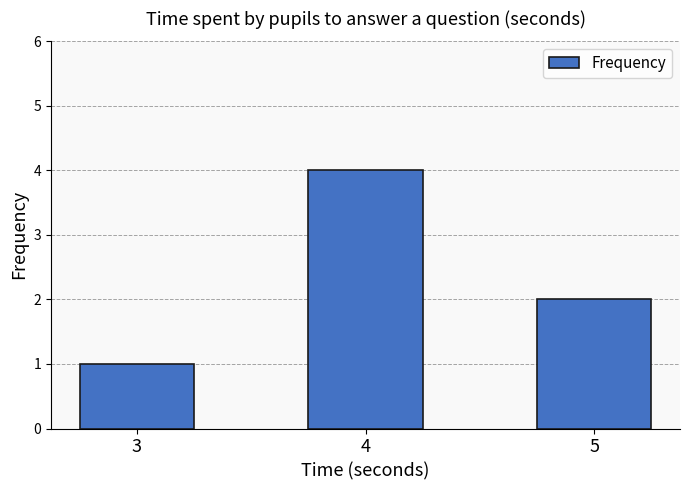

Reading left to right, transcribe all the data shown in this chart.

1	4	2